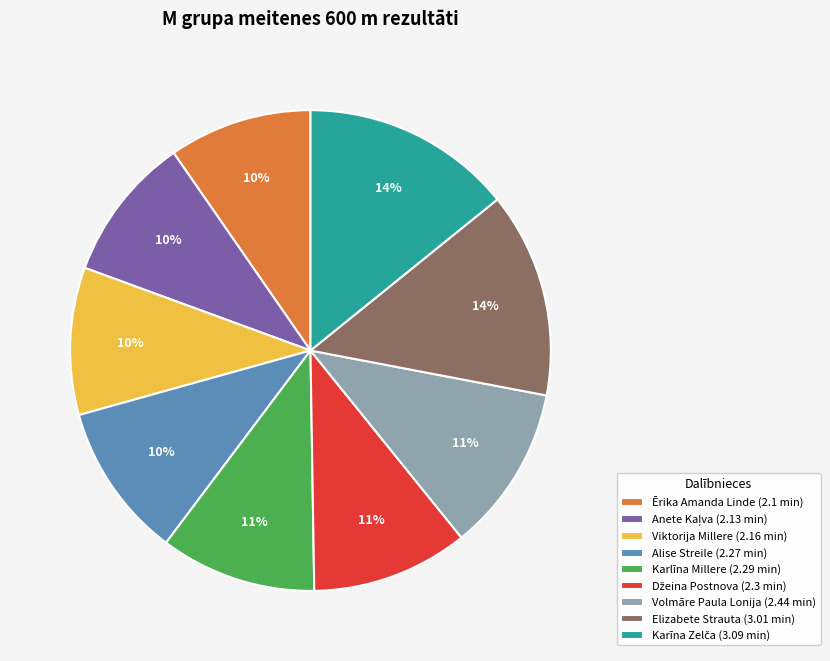

Between Ērika Amanda Linde and Elizabete Strauta, which is larger?

Elizabete Strauta